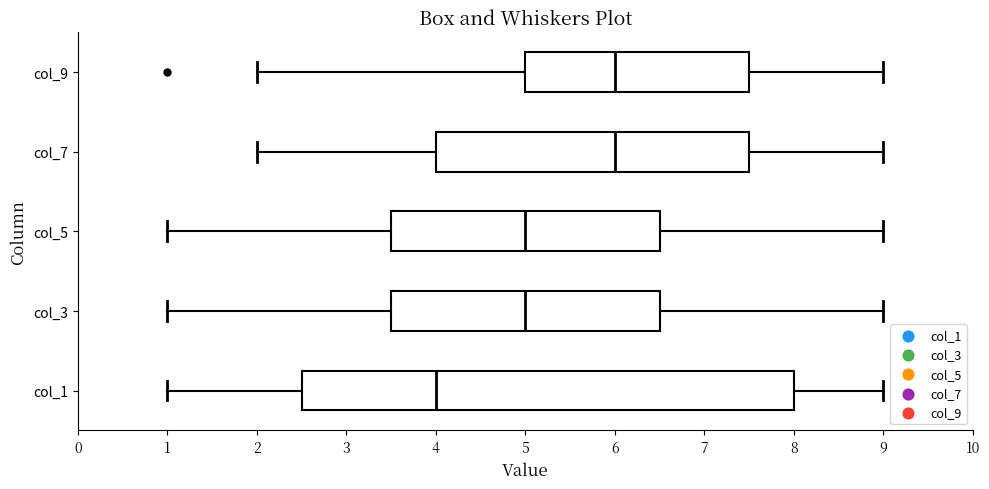

Where is the left edge of the box for col_9 on the x-axis? The values are not printed on the chart, so give them approximately, as read against the axis.

5.0